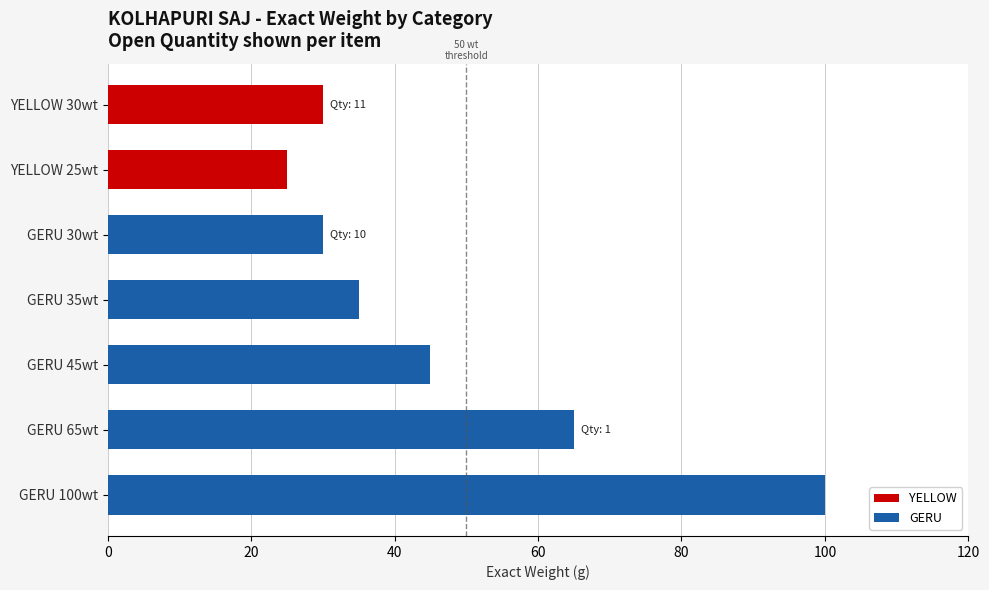

The value of GERU at GERU 45wt is 45. True or false?

True